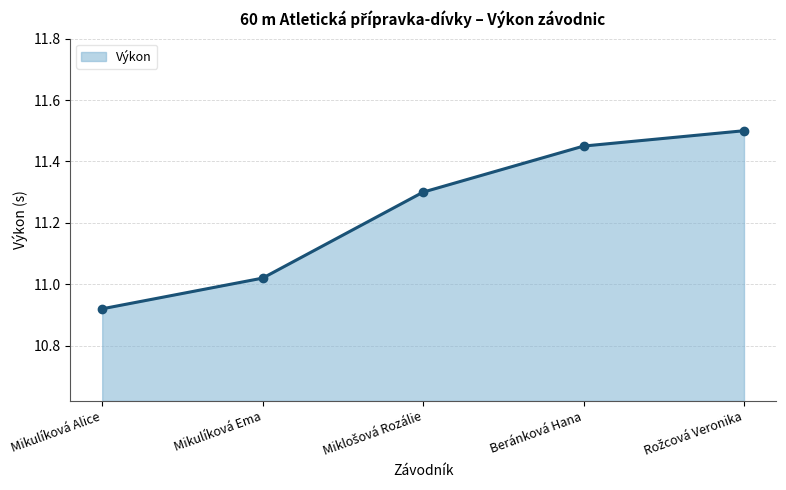

True or false: the data has more than 2 interior local peaks.

False